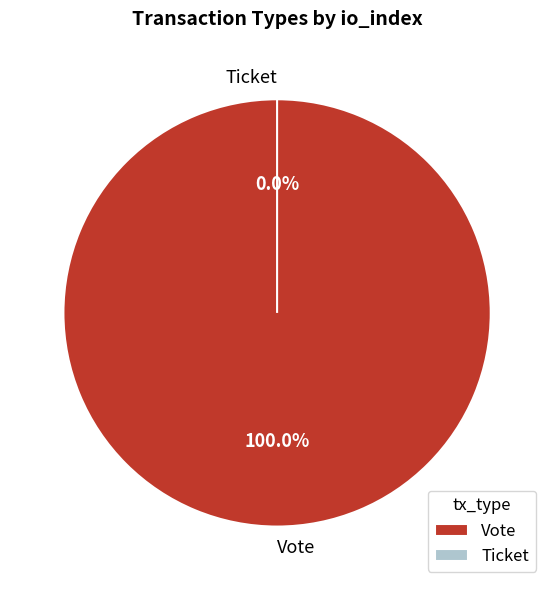

The Vote slice represents 100% of the pie. True or false?

True